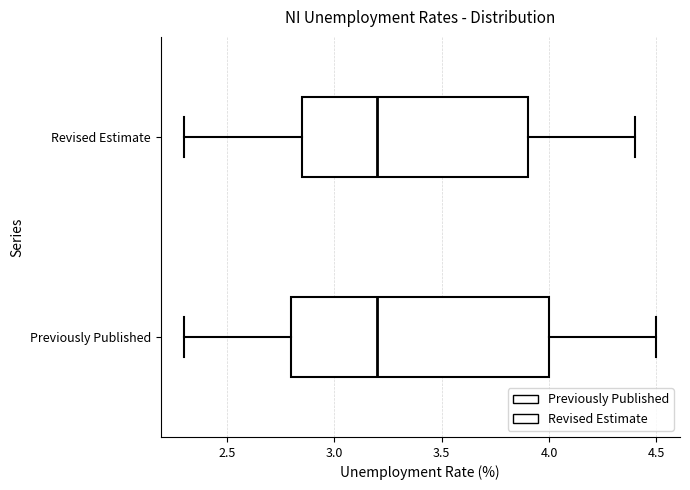

Where does the right whisker of the box for Revised Estimate end on the x-axis? The values are not printed on the chart, so give them approximately, as read against the axis.

4.40